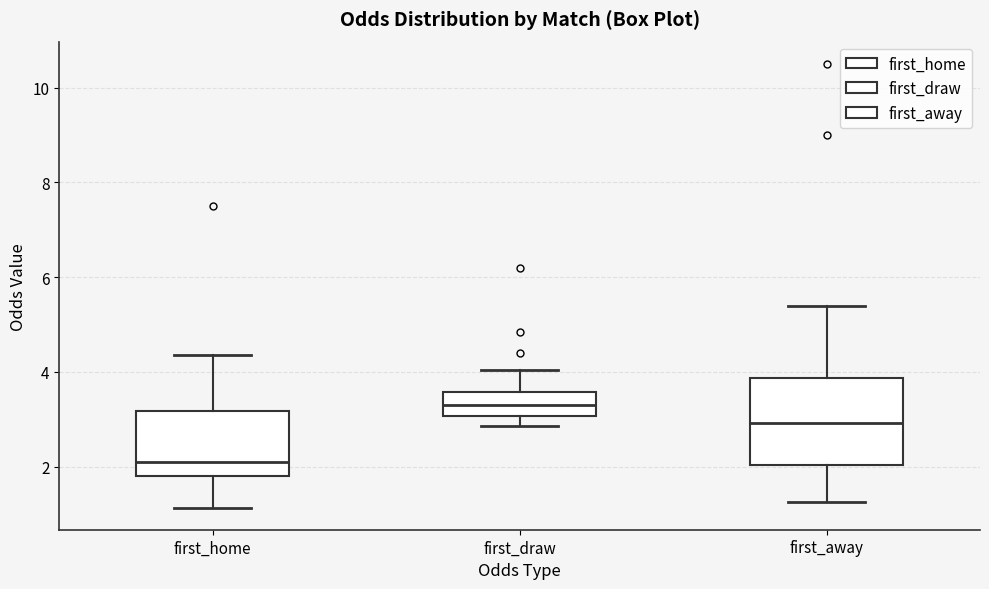

Which box's median line is the lowest?

first_home